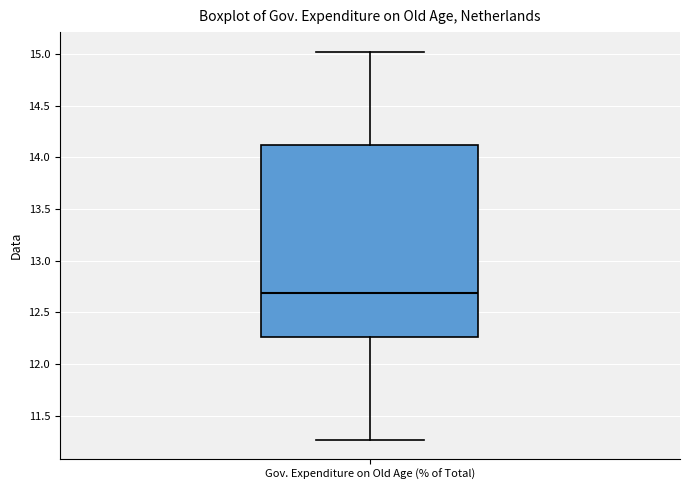

Transcribe this box plot: give where the median line is, the range the box spans, and where the two whiskers end, as read against the y-axis. The values are not printed on the chart, so give them approximately, as read against the axis.

median 12.70, box 12.25 to 14.10, whiskers 11.25 to 15.00